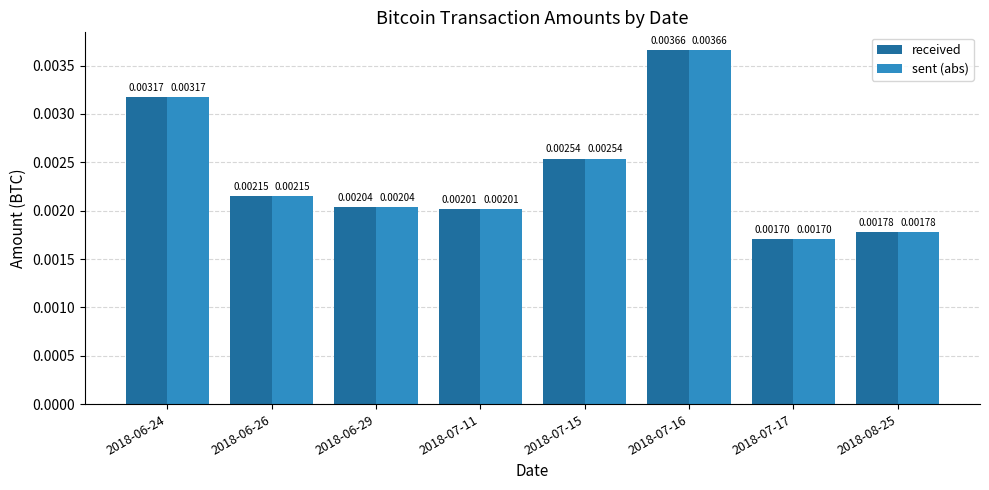

What is the label of the 2nd bar from the right?

2018-07-17